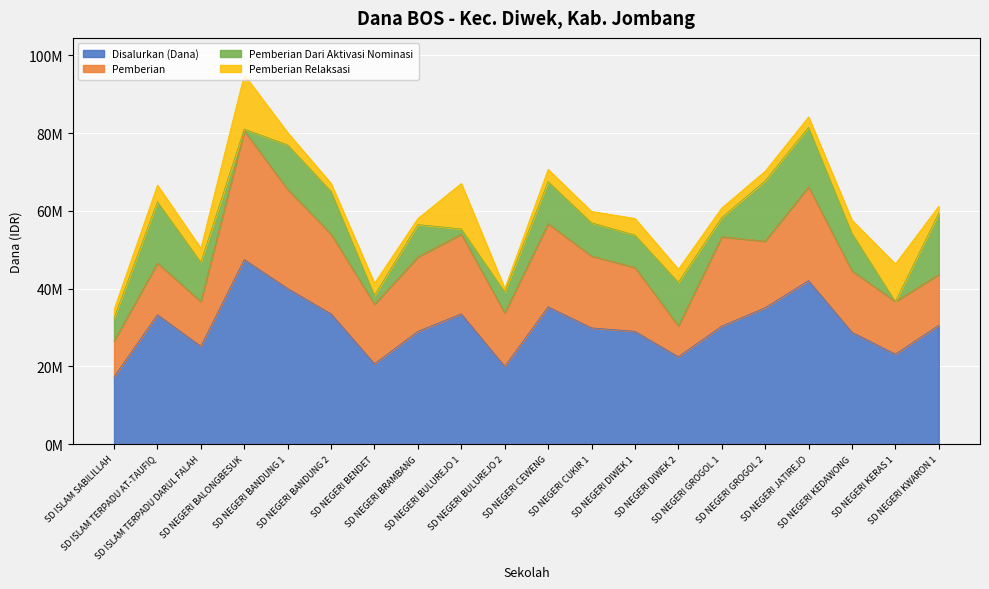

How many times do Pemberian Dari Aktivasi Nominasi and Pemberian cross each other?

5